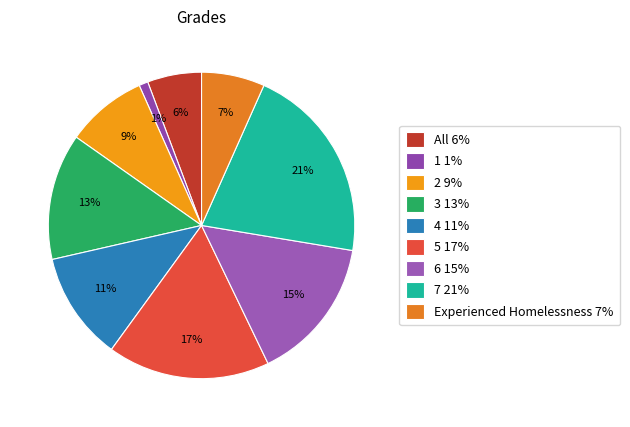

How many slices are in this pie chart?

9